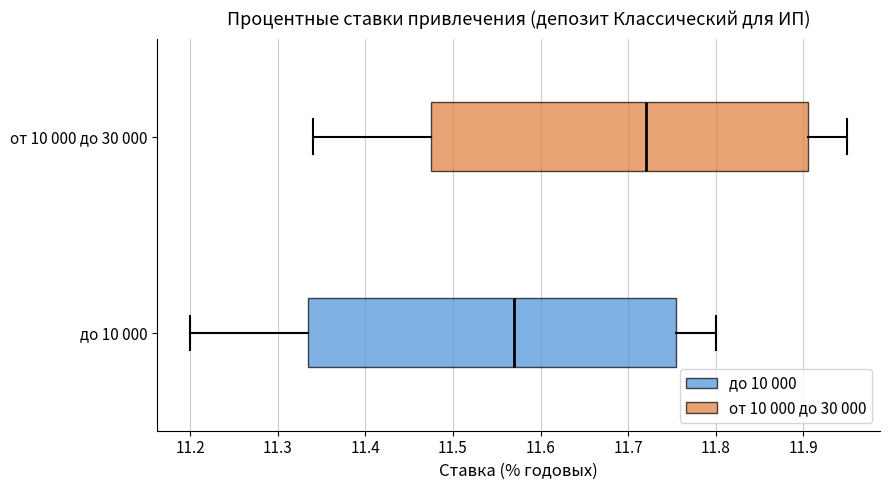

Which box's median line is the furthest to the right?

от 10 000 до 30 000